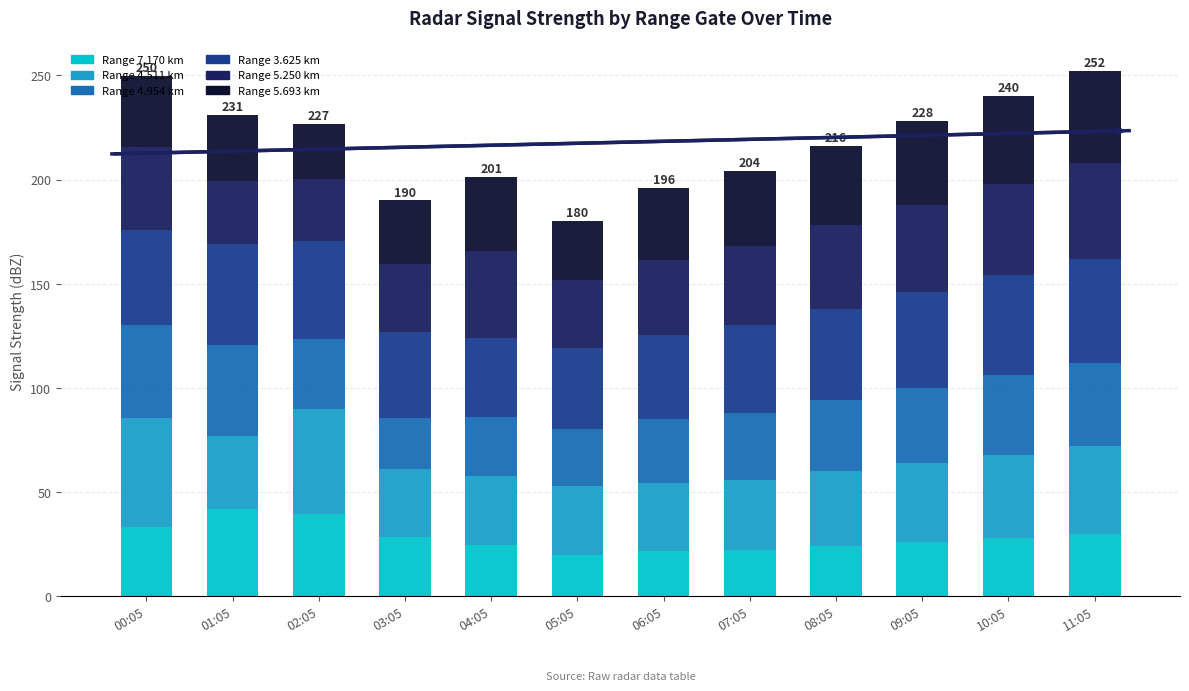

What is the total value across all series at 11:05?

252.0